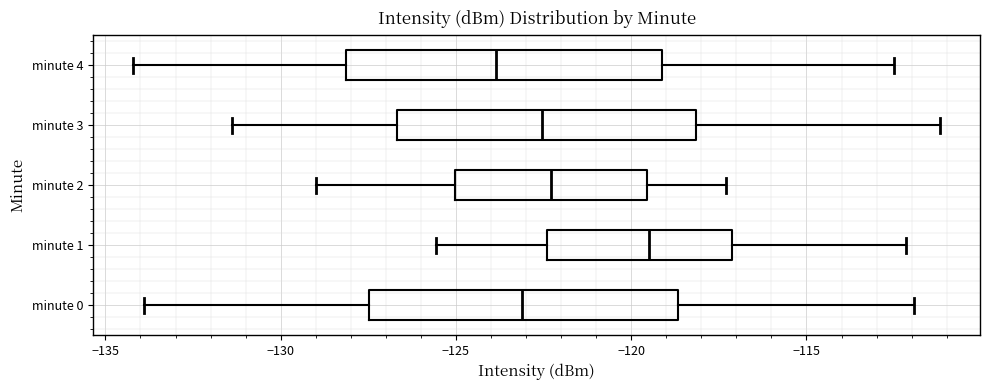

Where does the left whisker of the box for minute 0 end on the x-axis? The values are not printed on the chart, so give them approximately, as read against the axis.

-134.0